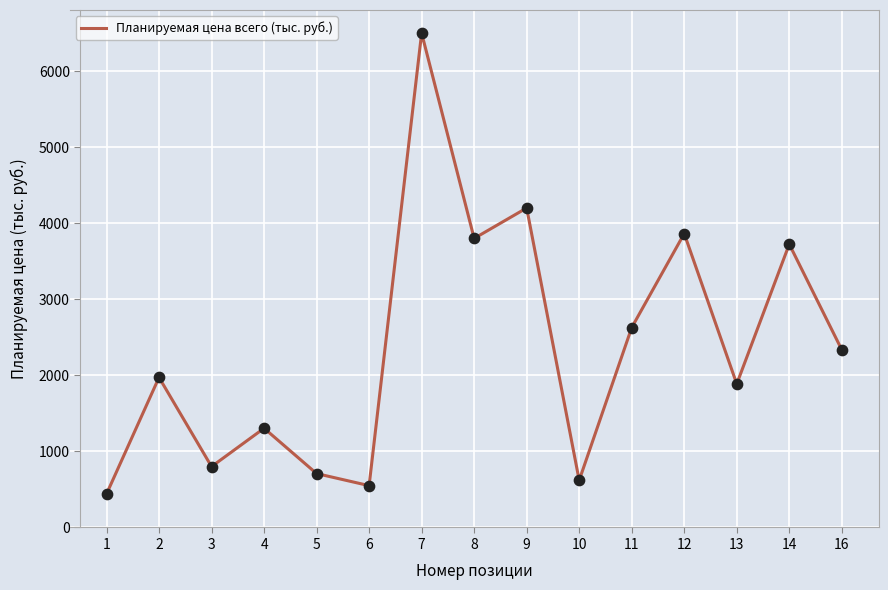

Between 4 and 9, which is larger?

9